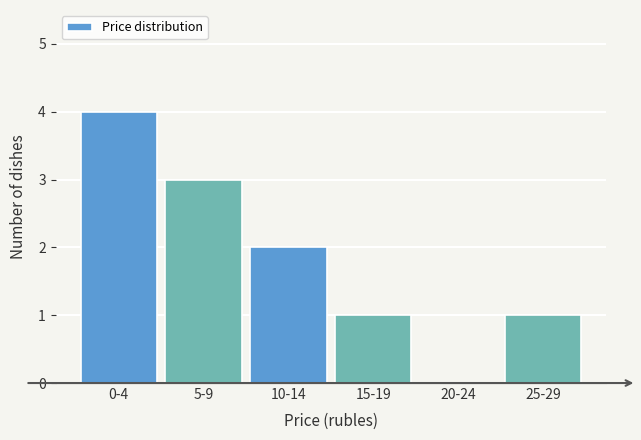

Reading left to right, list all the values displayed in this chart.

0-4=4	5-9=3	10-14=2	15-19=1	20-24=0	25-29=1